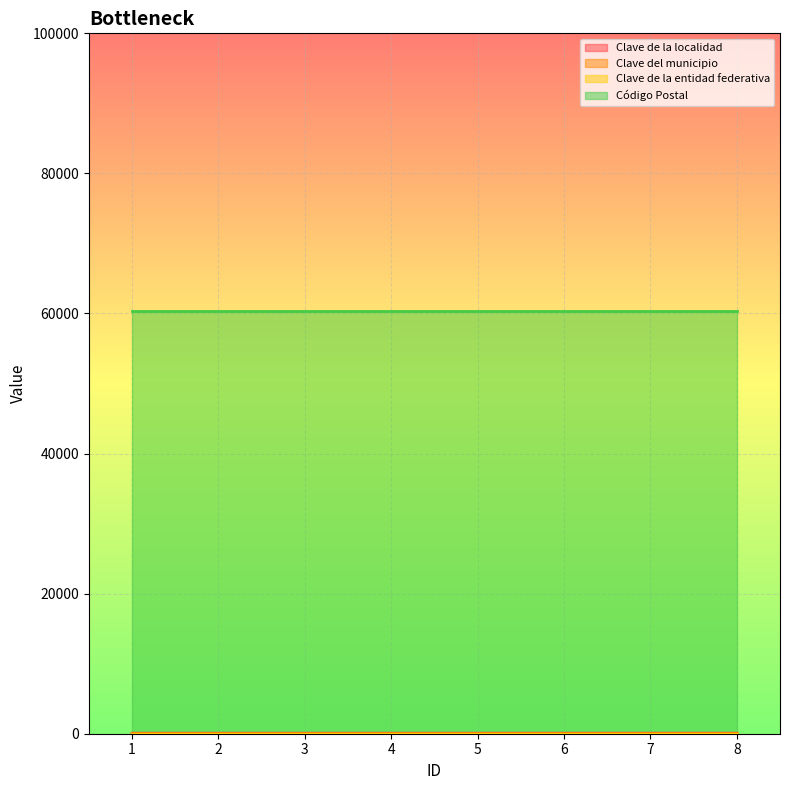

Is the value of Clave de la localidad at 5 greater than the value of Clave del municipio at 6?

No